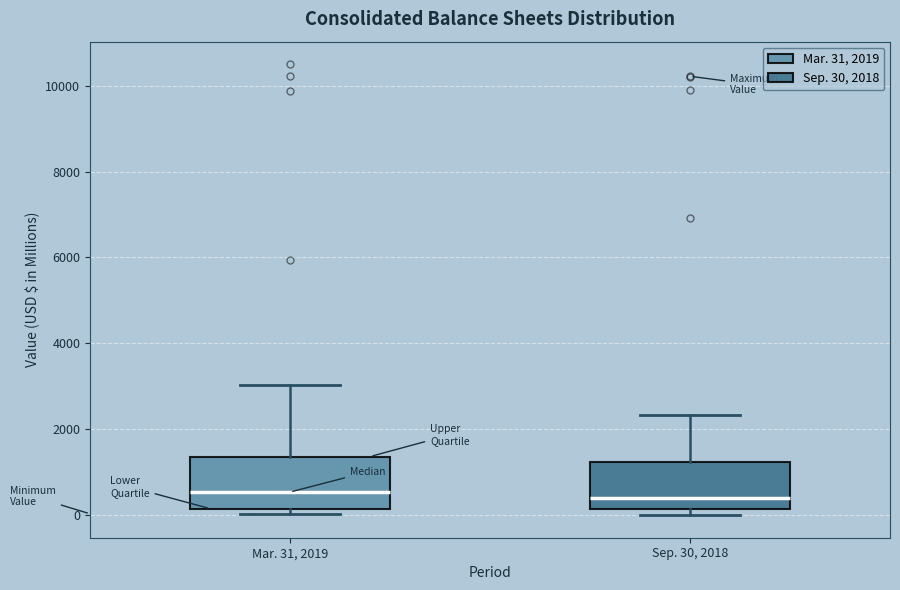

Reading left to right, transcribe this box plot: for each box, give where its median line is, the range the box spans, and where its two whiskers end, as read against the y-axis. The values are not printed on the chart, so give them approximately, as read against the axis.

Mar. 31, 2019: median 600, box 200 to 1400, whiskers 0 to 3000
Sep. 30, 2018: median 400, box 200 to 1200, whiskers 0 to 2400